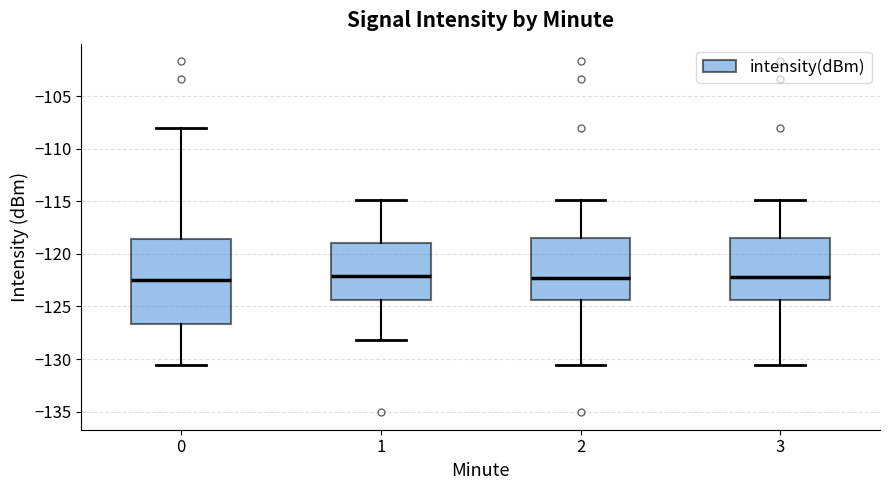

Where does the median line of the box at x = 1 sit on the y-axis? The values are not printed on the chart, so give them approximately, as read against the axis.

-122.0